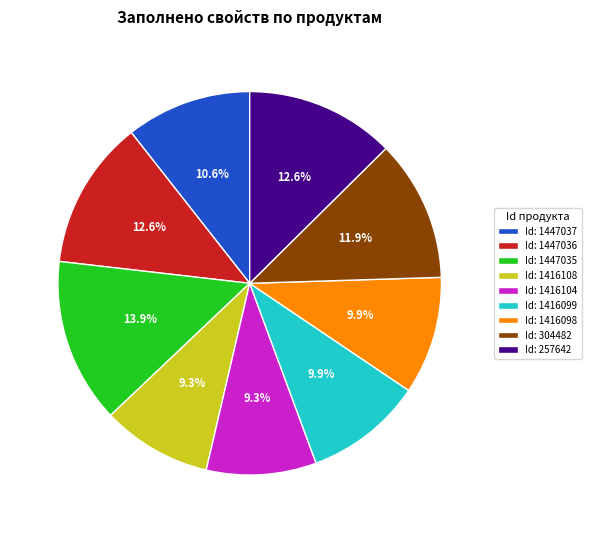

Which category has the biggest portion of the pie?

Id: 1447035